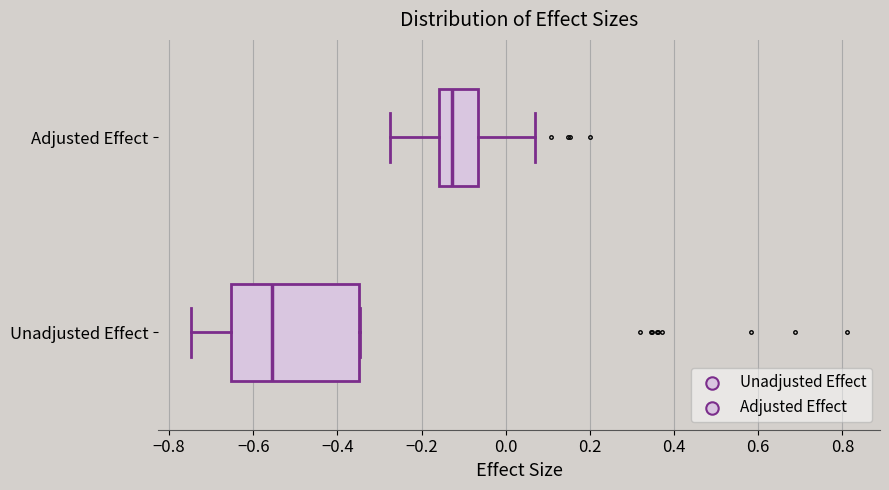

Reading bottom to top, transcribe this box plot: for each box, give where its median line is, the range the box spans, and where its two whiskers end, as read against the x-axis. The values are not printed on the chart, so give them approximately, as read against the axis.

Unadjusted Effect: median -0.56, box -0.66 to -0.34, whiskers -0.74 to -0.34
Adjusted Effect: median -0.12, box -0.16 to -0.06, whiskers -0.28 to 0.06